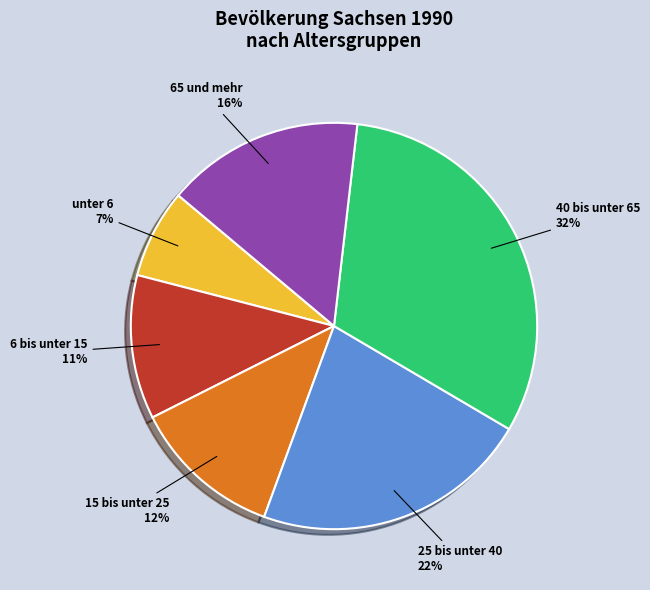

To the nearest percent, what is the difference between the largest and smallest slice percentages?

25%